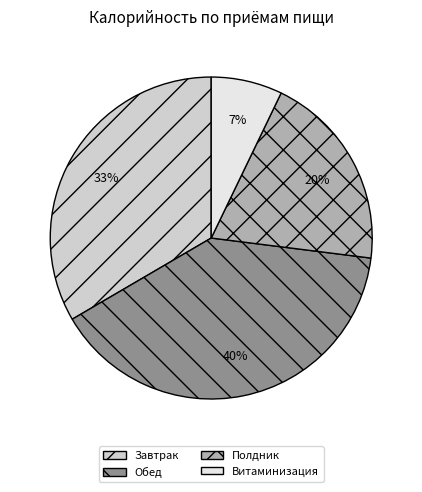

Does Витаминизация account for over 50% of the chart?

No